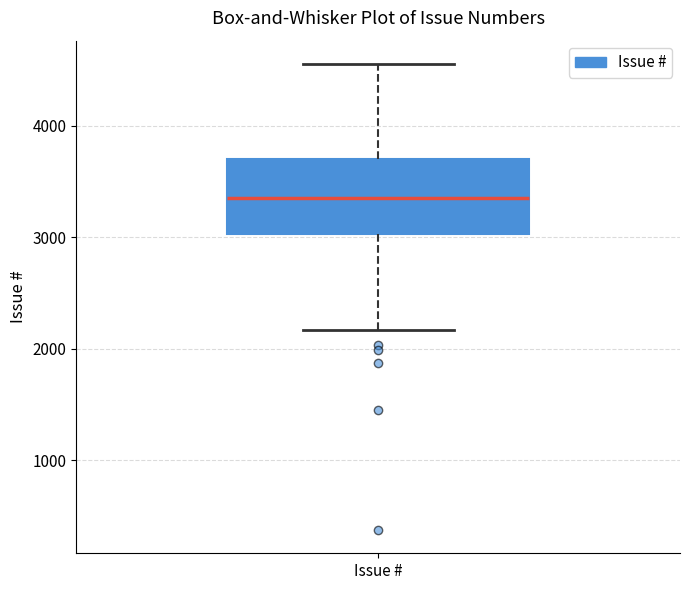

Read this box plot against the y-axis: the position of the median line, the range covered by the box, and the ends of both whiskers. The values are not printed on the chart, so give them approximately, as read against the axis.

median 3400, box 3000 to 3700, whiskers 2200 to 4600